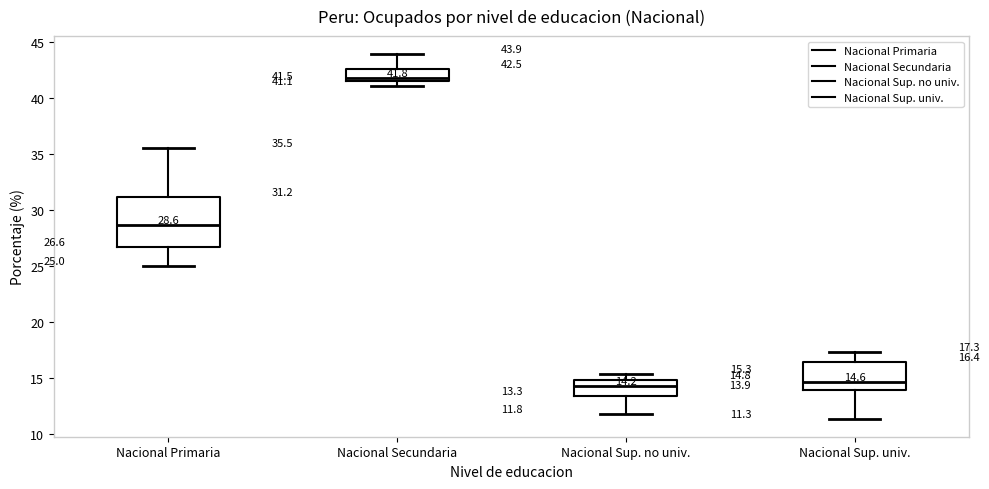

Which box is the tallest, from its lower edge to its upper edge?

Nacional Primaria